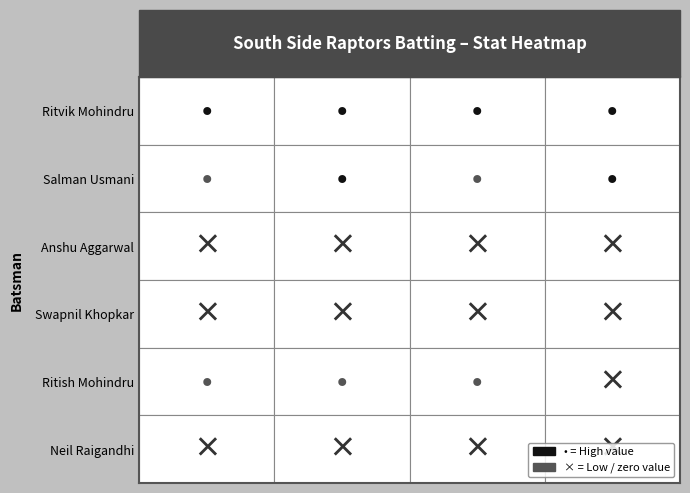

Reading left to right, extract all data points from this chart.

Ritvik Mohindru: 80	57	7	3
Salman Usmani: 36	35	3	2
Anshu Aggarwal: 0	1	0	0
Swapnil Khopkar: 2	5	0	0
Ritish Mohindru: 26	18	3	0
Neil Raigandhi: 5	5	0	0